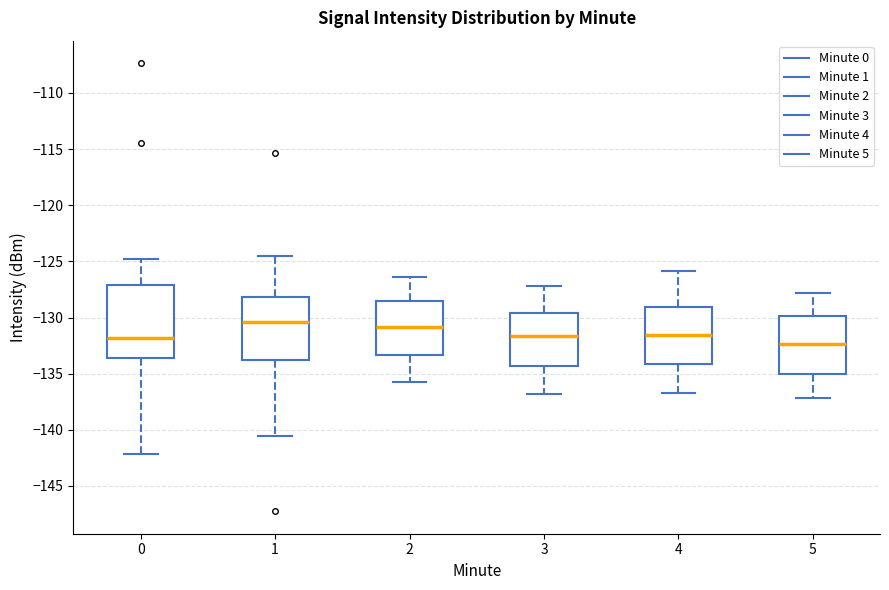

Reading left to right, transcribe this box plot: for each box, give where its median line is, the range the box spans, and where its two whiskers end, as read against the y-axis. The values are not printed on the chart, so give them approximately, as read against the axis.

0: median -132.0, box -133.5 to -127.0, whiskers -142.0 to -125.0
1: median -130.5, box -134.0 to -128.0, whiskers -140.5 to -124.5
2: median -131.0, box -133.5 to -128.5, whiskers -135.5 to -126.5
3: median -131.5, box -134.5 to -129.5, whiskers -137.0 to -127.0
4: median -131.5, box -134.0 to -129.0, whiskers -136.5 to -126.0
5: median -132.5, box -135.0 to -130.0, whiskers -137.0 to -128.0